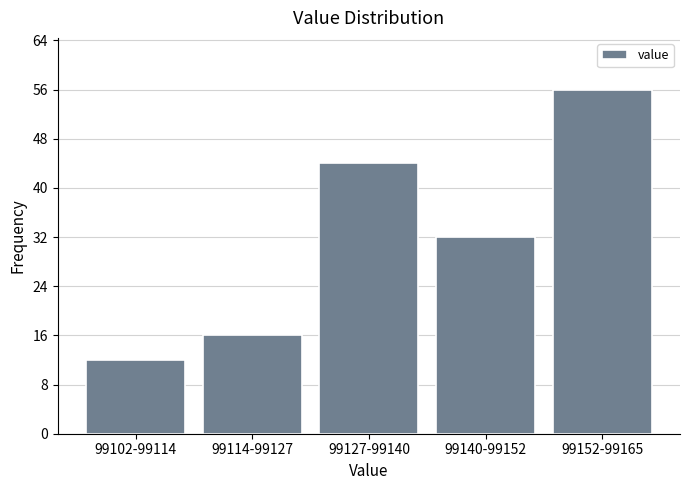

Reading left to right, extract all data points from this chart.

12	16	44	32	56